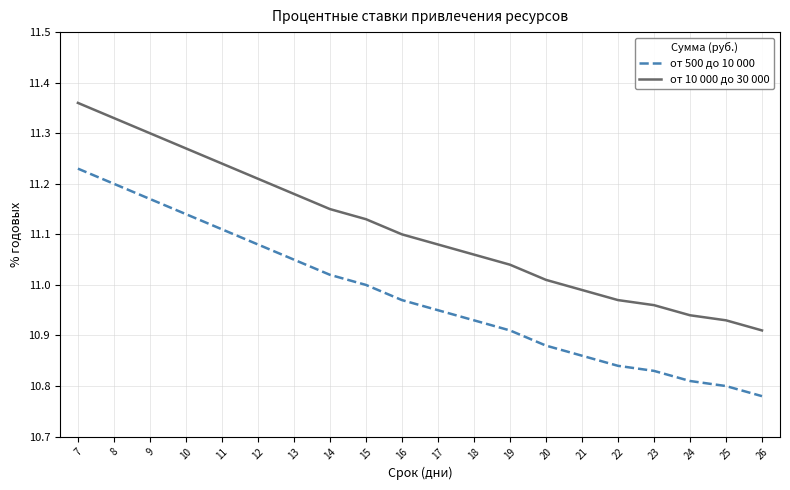

Does the chart have visible grid lines?

Yes